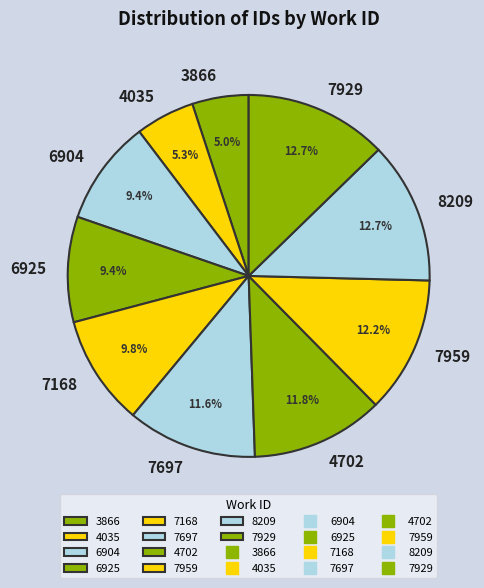

Is there a majority slice in this chart?

No